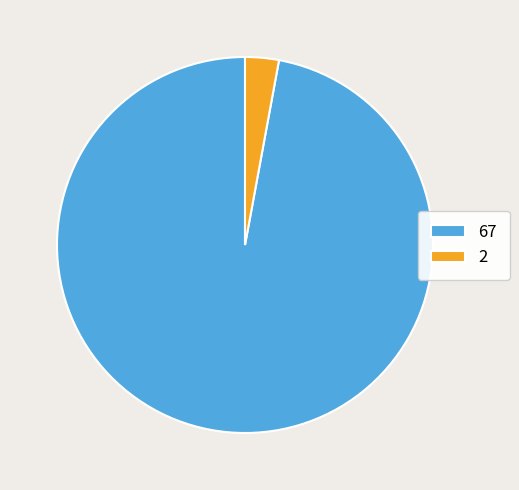

Is 67 the majority of the pie?

Yes